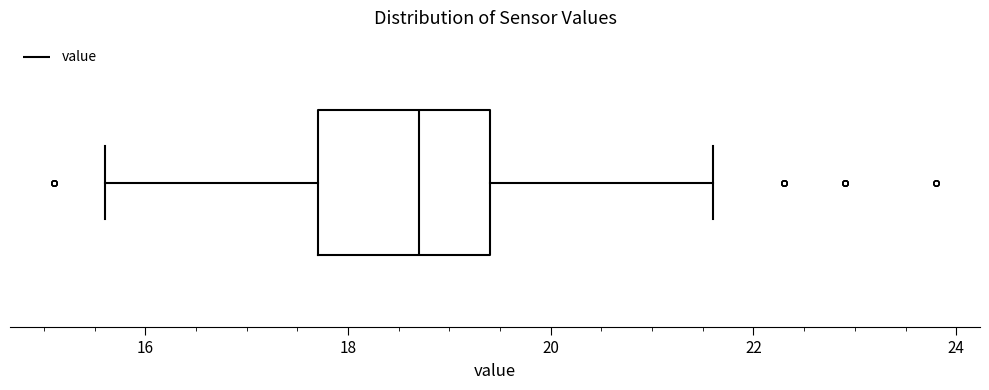

Where does the median line of the box sit on the x-axis? The values are not printed on the chart, so give them approximately, as read against the axis.

18.8